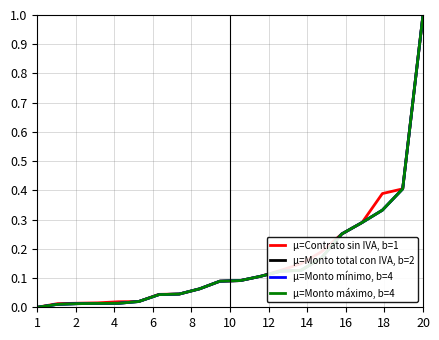

Does the chart have visible grid lines?

Yes